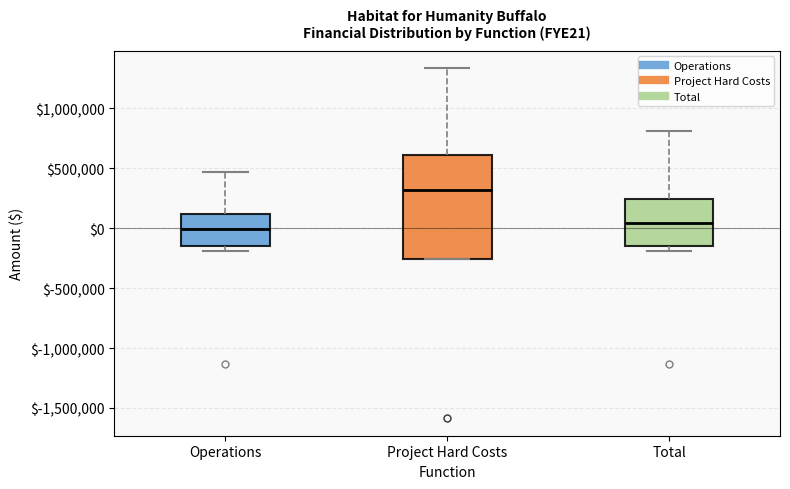

Reading left to right, read every box against the y-axis: the position of its median line, the range the box covers, and the ends of its whiskers. The values are not printed on the chart, so give them approximately, as read against the axis.

Operations: median 0, box -150000 to 100000, whiskers -200000 to 450000
Project Hard Costs: median 300000, box -250000 to 600000, whiskers -250000 to 1350000
Total: median 50000, box -150000 to 250000, whiskers -200000 to 800000